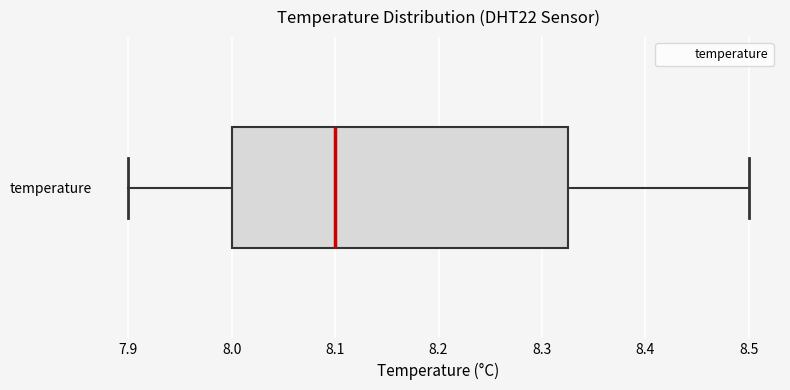

Read this box plot against the x-axis: the position of the median line, the range covered by the box, and the ends of both whiskers. The values are not printed on the chart, so give them approximately, as read against the axis.

median 8.10, box 8.00 to 8.33, whiskers 7.90 to 8.50